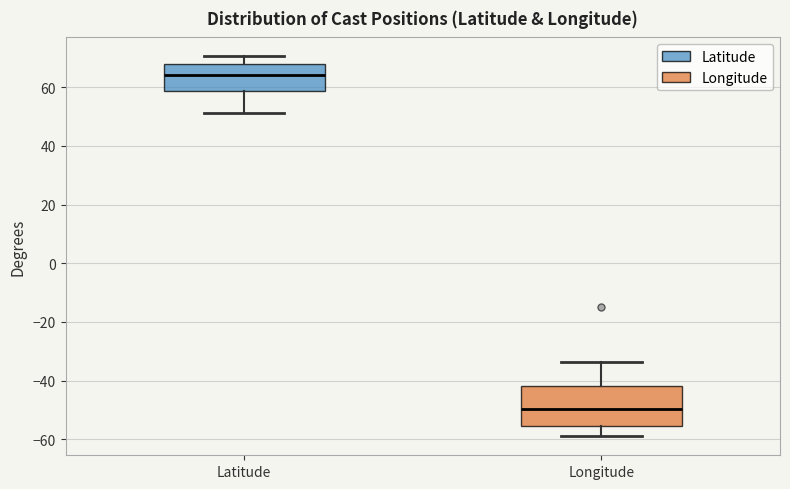

Reading left to right, read every box against the y-axis: the position of its median line, the range the box covers, and the ends of its whiskers. The values are not printed on the chart, so give them approximately, as read against the axis.

Latitude: median 64, box 58 to 68, whiskers 52 to 70
Longitude: median -50, box -56 to -42, whiskers -60 to -34